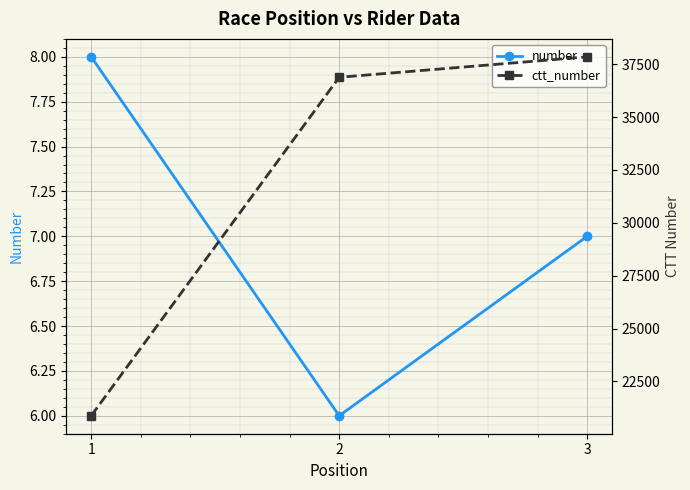

What are all the series names shown in the legend?

number, ctt_number